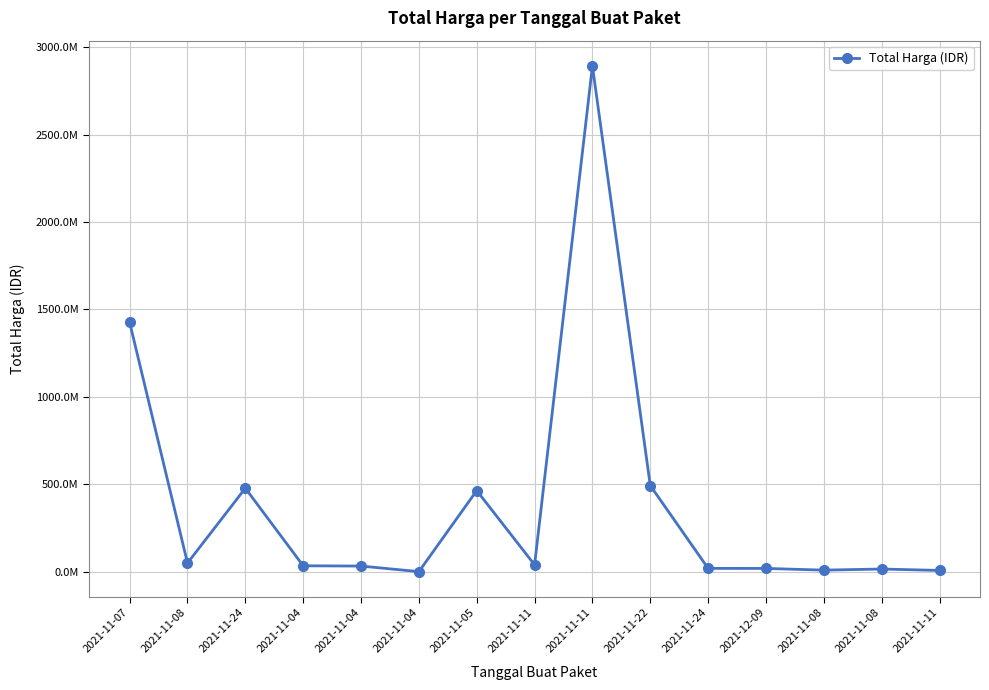

Is this an area chart (filled region under the line)?

No